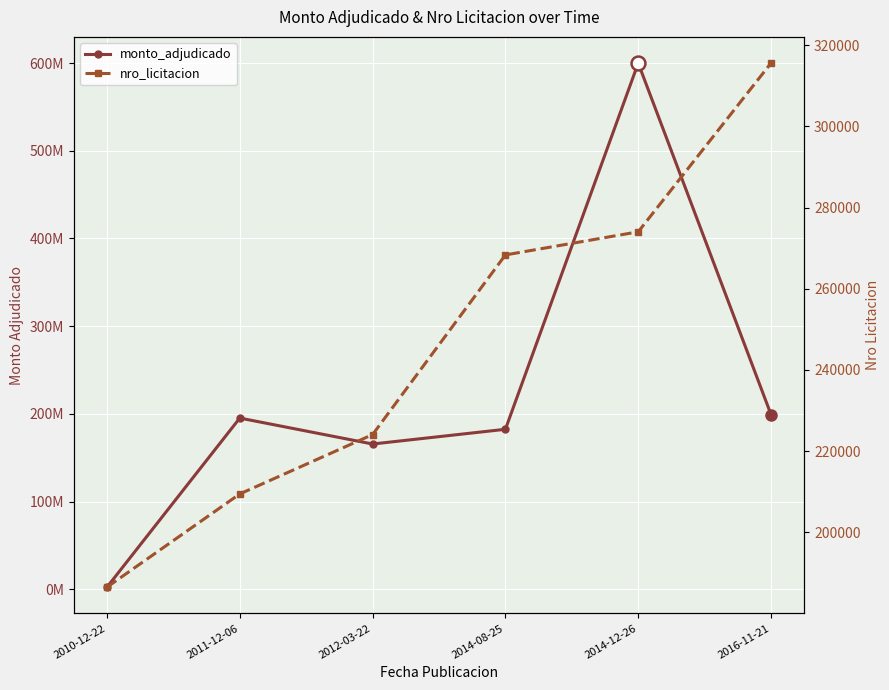

At which category does the chart reach its minimum across all series?

2010-12-22